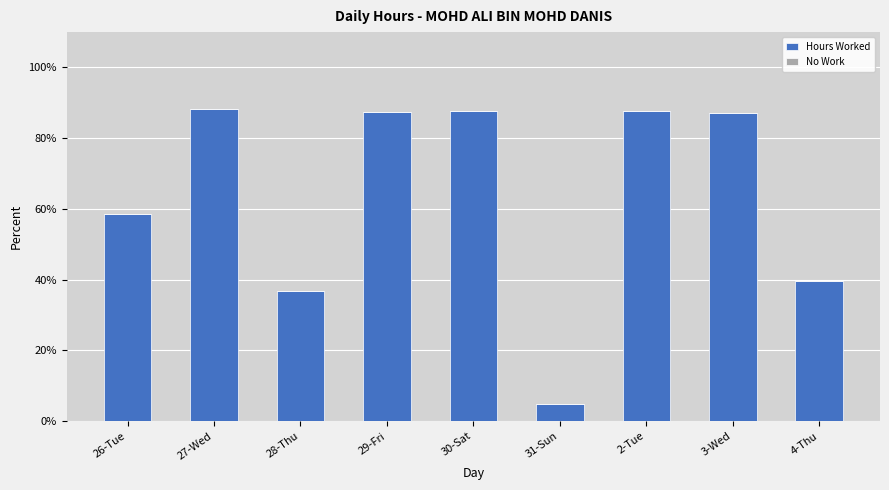

Which has a higher value, 2-Tue or 31-Sun?

2-Tue